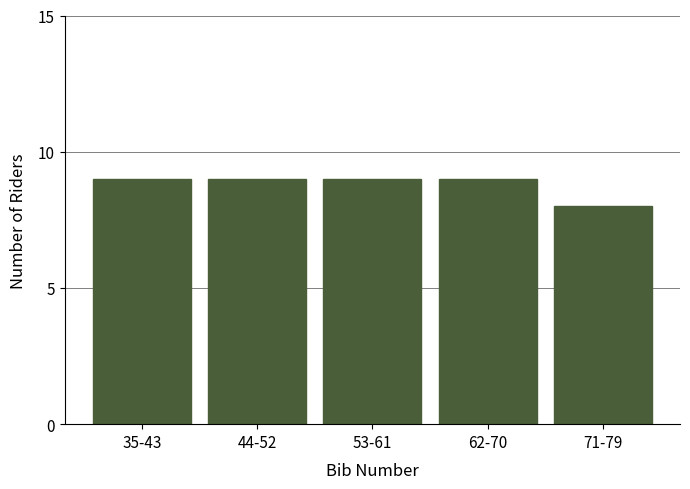

Reading left to right, transcribe all the data shown in this chart.

35-43=9	44-52=9	53-61=9	62-70=9	71-79=8